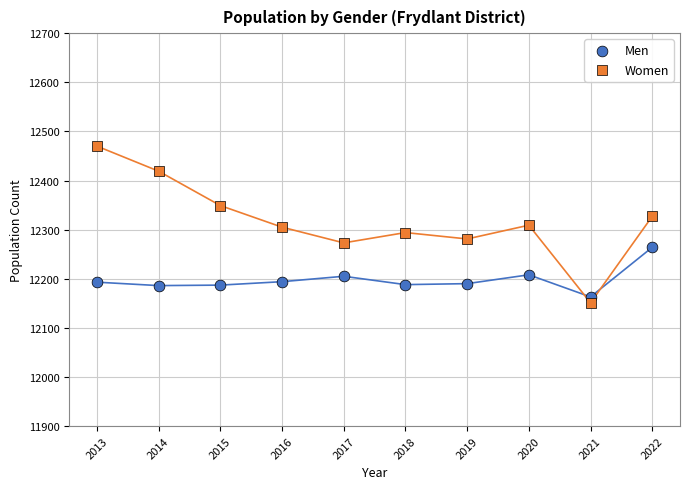

Which series contains the lowest Y value?

Women